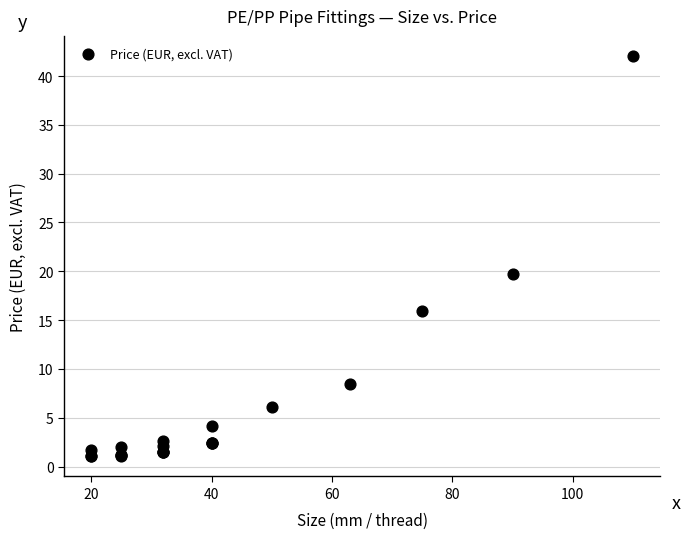

What Y value in the scatter plot is closest to 21?

19.7